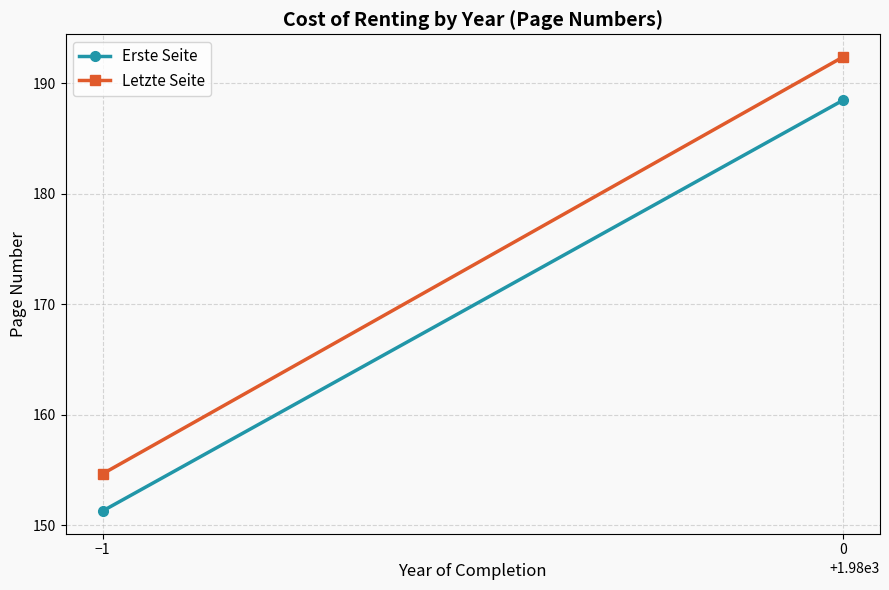

List the series in order of their overall mean, lowest first.

Erste Seite, Letzte Seite